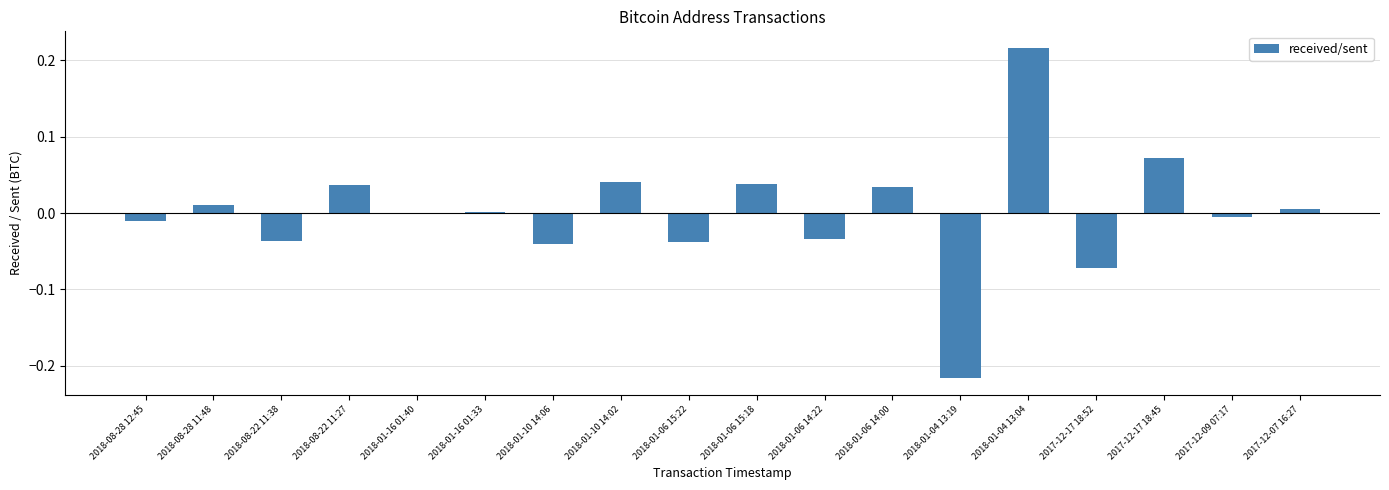

At which category does the chart reach its minimum across all series?

2018-01-04 13:19